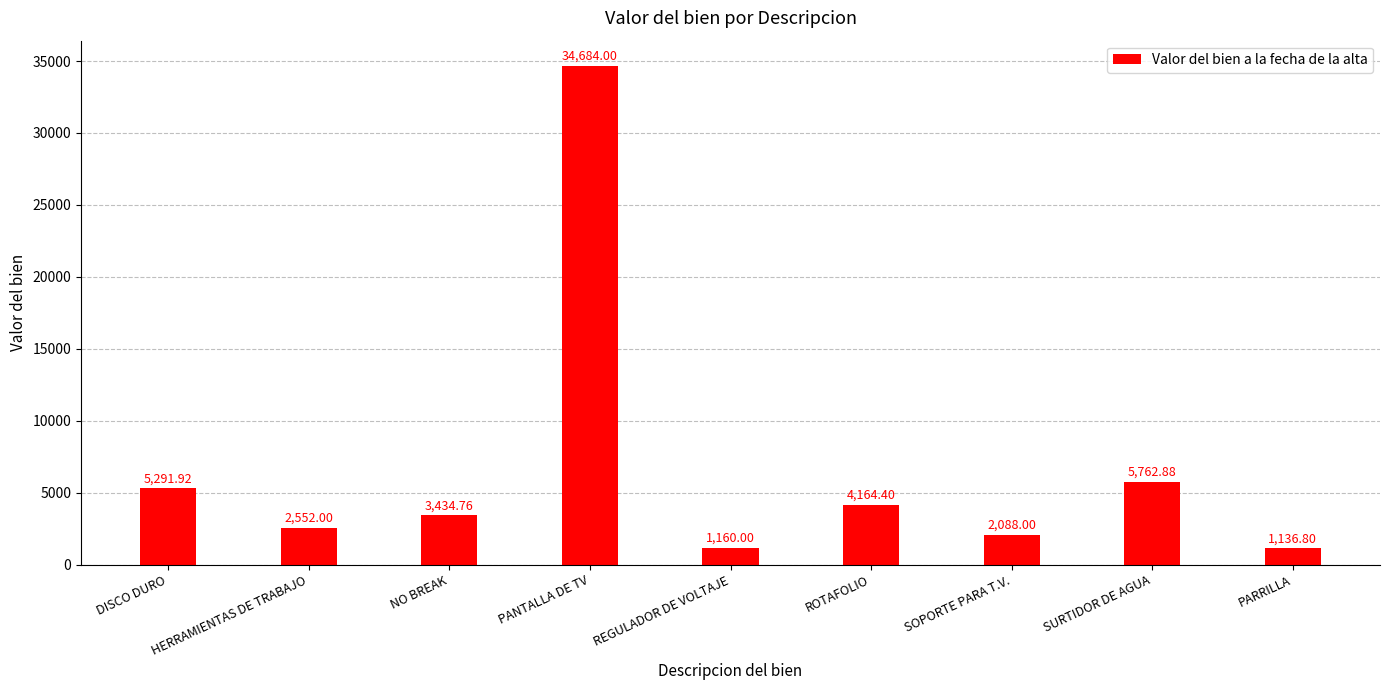

Rank the categories by value from highest to lowest.

PANTALLA DE TV, SURTIDOR DE AGUA, DISCO DURO, ROTAFOLIO, NO BREAK, HERRAMIENTAS DE TRABAJO, SOPORTE PARA T.V., REGULADOR DE VOLTAJE, PARRILLA